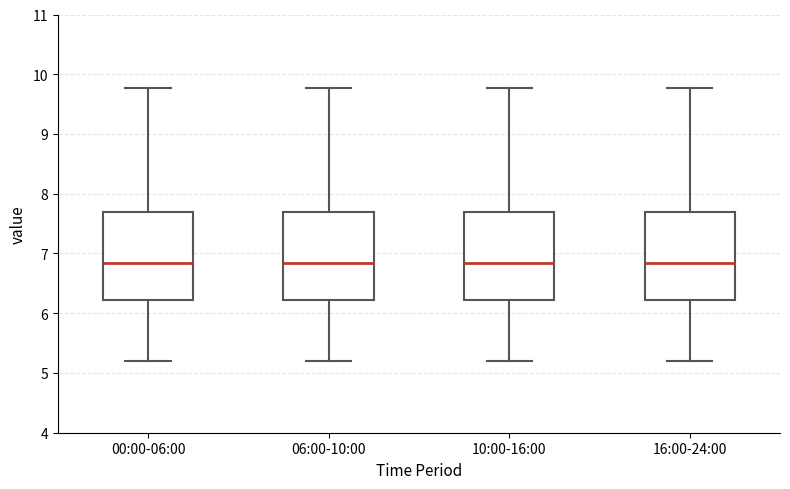

Reading left to right, transcribe this box plot: for each box, give where its median line is, the range the box spans, and where its two whiskers end, as read against the y-axis. The values are not printed on the chart, so give them approximately, as read against the axis.

00:00-06:00: median 6.8, box 6.2 to 7.7, whiskers 5.2 to 9.8
06:00-10:00: median 6.8, box 6.2 to 7.7, whiskers 5.2 to 9.8
10:00-16:00: median 6.8, box 6.2 to 7.7, whiskers 5.2 to 9.8
16:00-24:00: median 6.8, box 6.2 to 7.7, whiskers 5.2 to 9.8